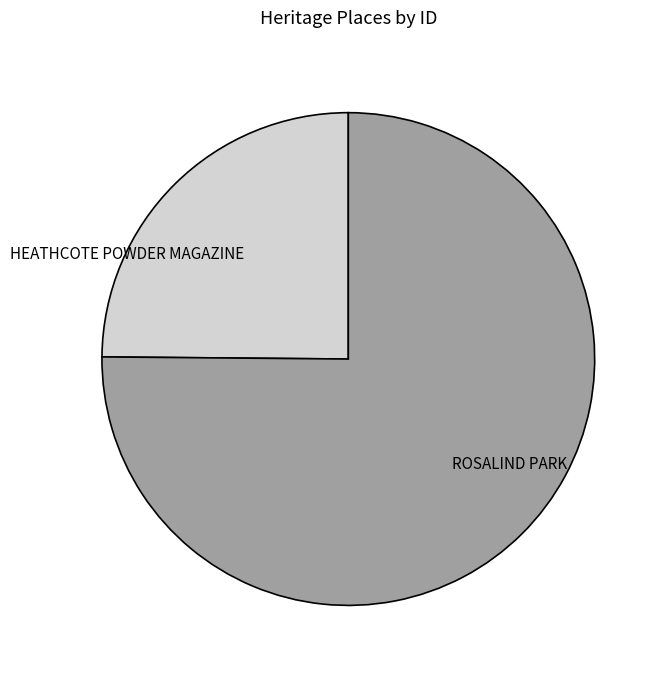

Is there a majority slice in this chart?

Yes